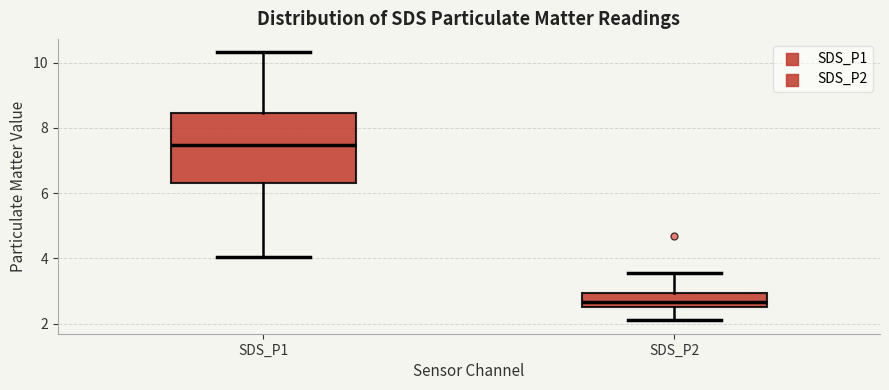

Reading left to right, read every box against the y-axis: the position of its median line, the range the box covers, and the ends of its whiskers. The values are not printed on the chart, so give them approximately, as read against the axis.

SDS_P1: median 7.4, box 6.4 to 8.4, whiskers 4.0 to 10.4
SDS_P2: median 2.6 (inside the box), box 2.6 to 3.0, whiskers 2.2 to 3.6